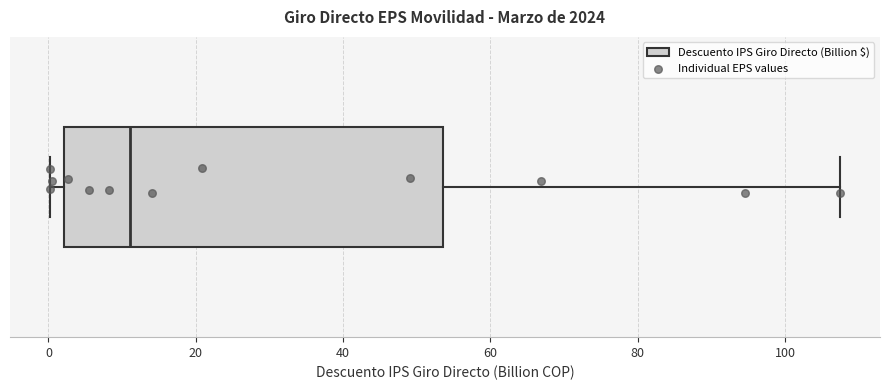

Transcribe this box plot: give where the median line is, the range the box spans, and where the two whiskers end, as read against the x-axis. The values are not printed on the chart, so give them approximately, as read against the axis.

median 12, box 2 to 54, whiskers 0 to 108